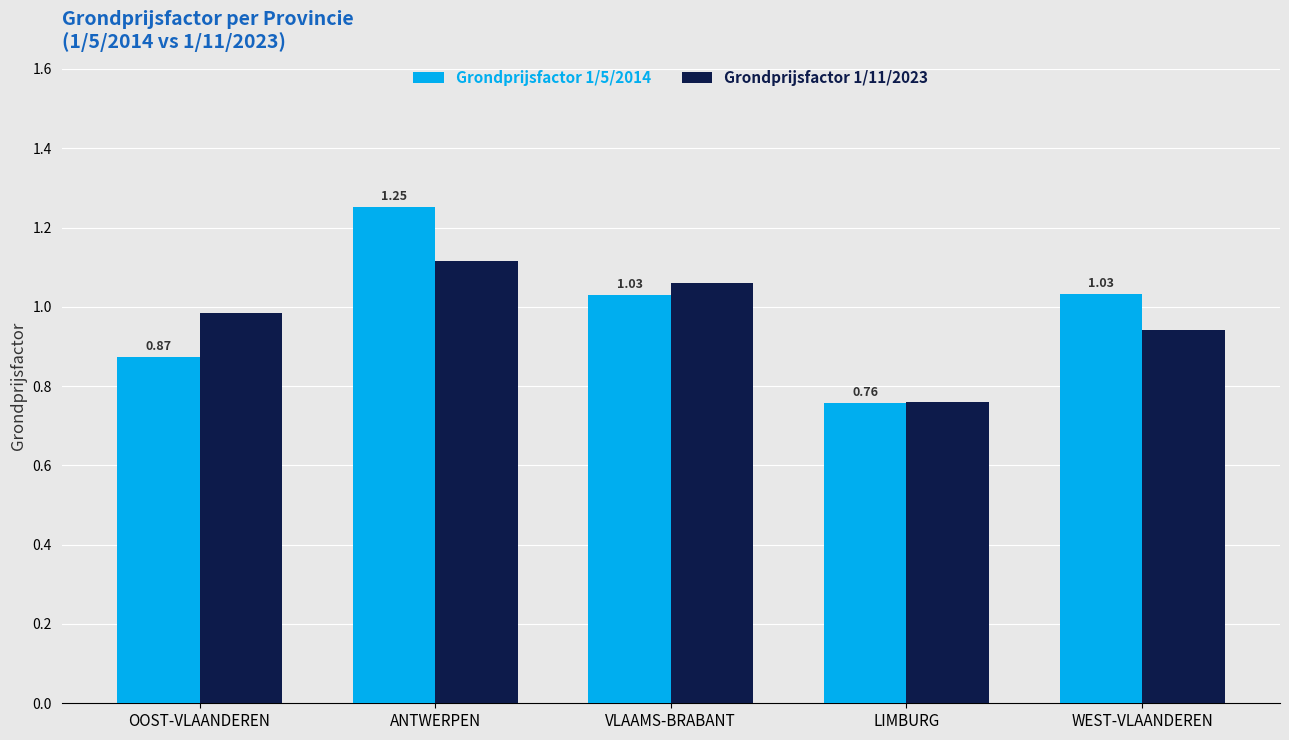

What position from the left is LIMBURG?

4